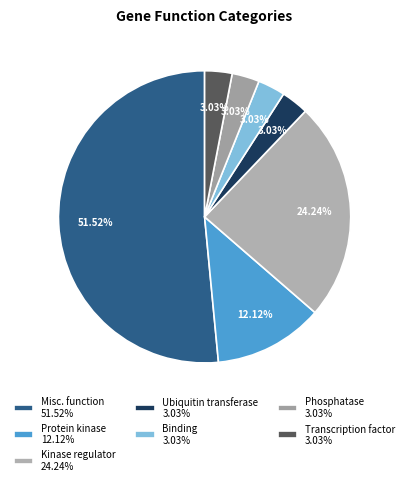

Which slice is the largest?

Misc. function 51.52%